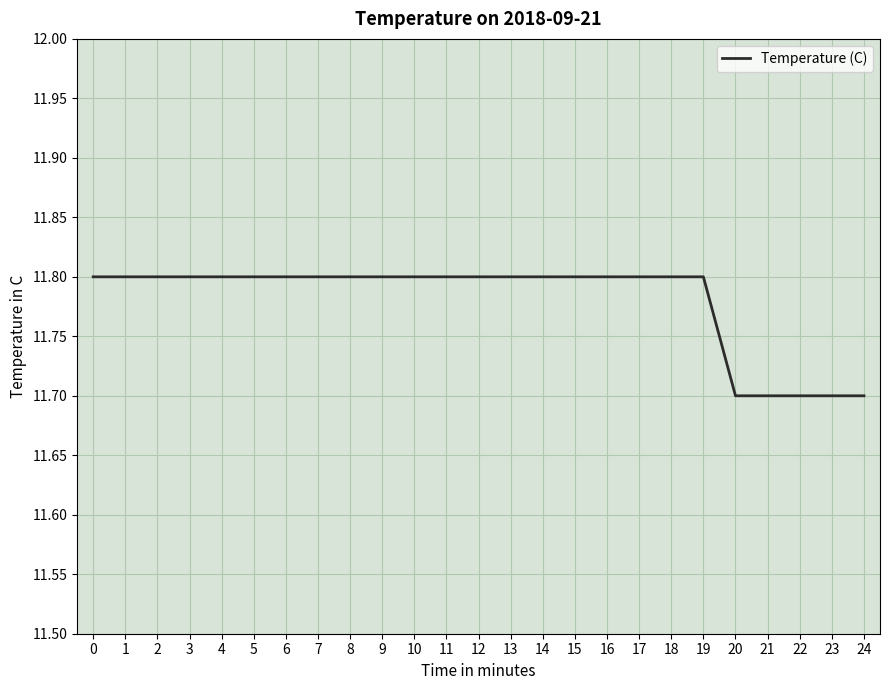

The value at 22 is 11.7. True or false?

True